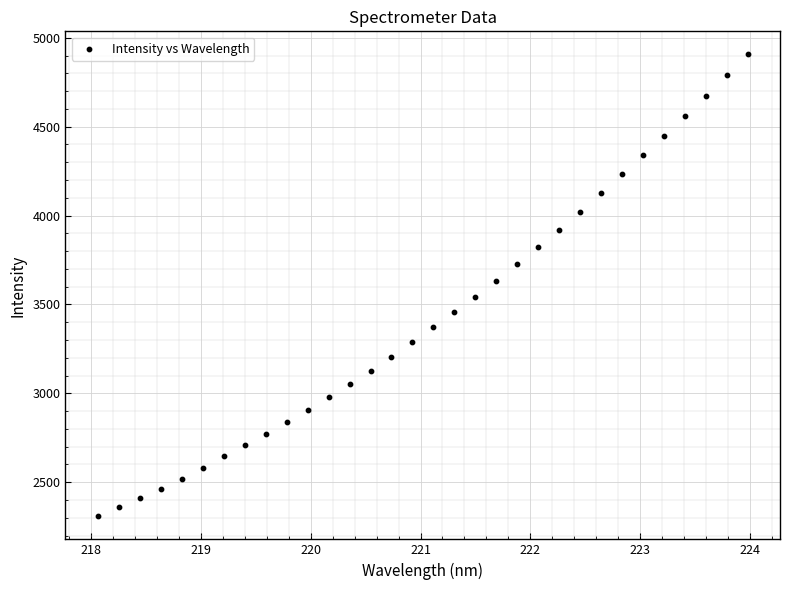

What is the range of Y values (max minus min)?

2597.8